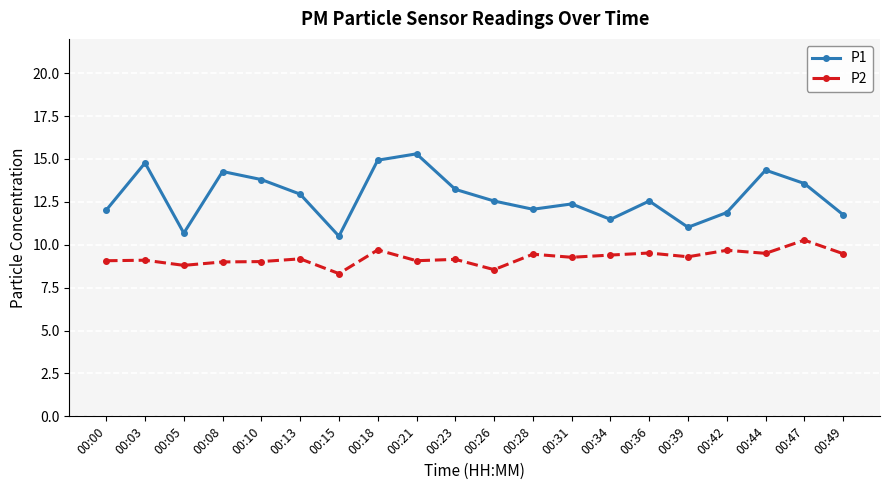

Where is the first local minimum for P1?

00:05